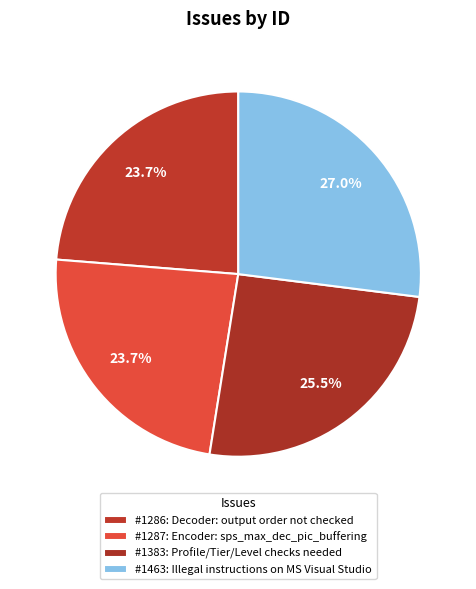

What is the smallest slice in the pie chart?

Decoder: output order not checked